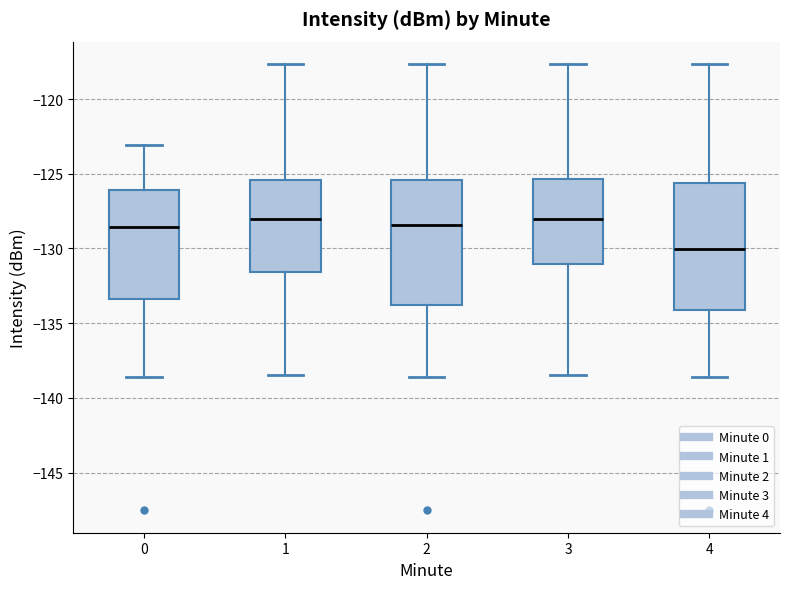

Reading left to right, transcribe this box plot: for each box, give where its median line is, the range the box spans, and where its two whiskers end, as read against the y-axis. The values are not printed on the chart, so give them approximately, as read against the axis.

0: median -128.5, box -133.5 to -126.0, whiskers -138.5 to -123.0
1: median -128.0, box -131.5 to -125.5, whiskers -138.5 to -117.5
2: median -128.5, box -134.0 to -125.5, whiskers -138.5 to -117.5
3: median -128.0, box -131.0 to -125.5, whiskers -138.5 to -117.5
4: median -130.0, box -134.0 to -125.5, whiskers -138.5 to -117.5